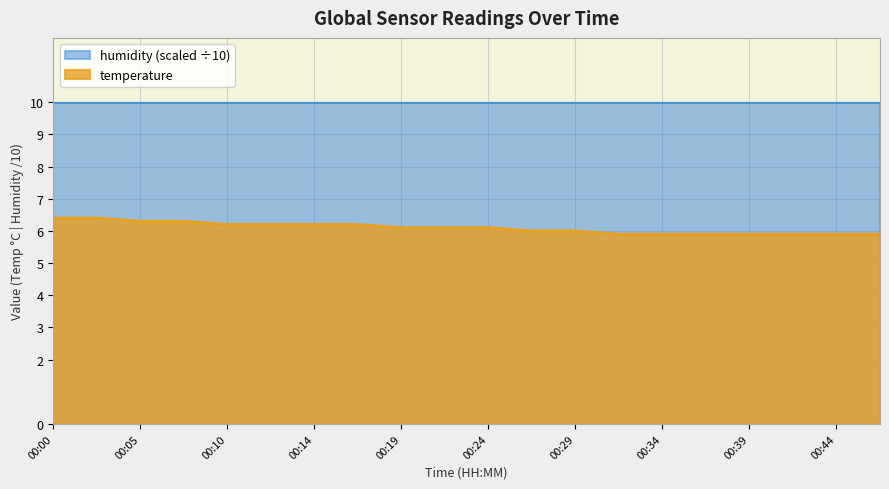

Approximately how many times larger is the value at 00:02 compared to 00:24?

1.0